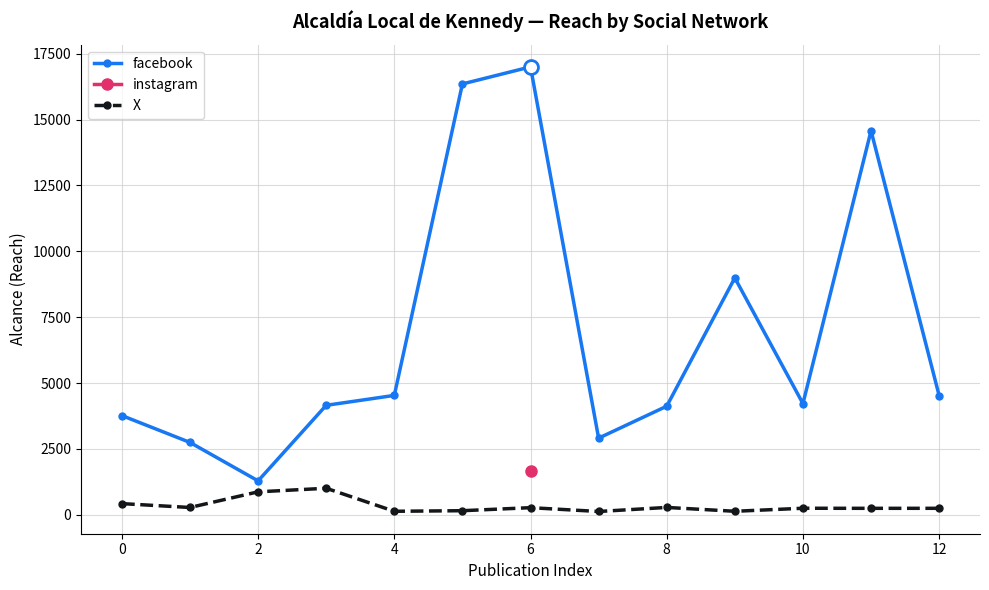

True or false: X and facebook cross at least once.

False